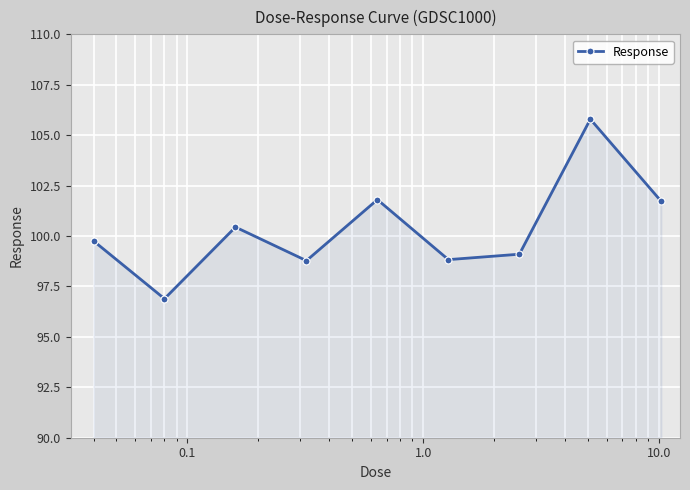

True or false: there are more than 0 points higher than both neighbors.

True